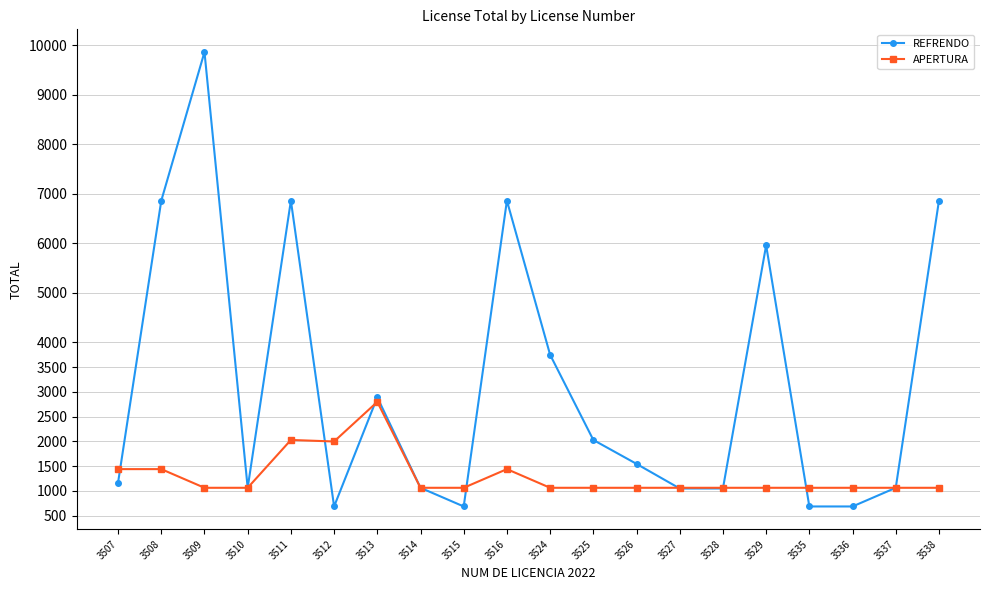

The value of APERTURA at 3538 is 1064. True or false?

True